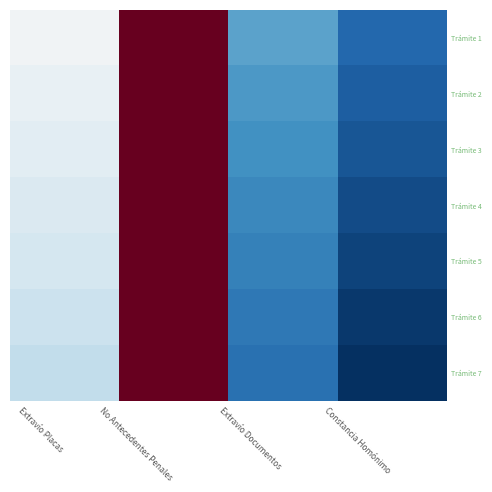

What is the spread (max minus min) of values at Extravío Placas?

0.2